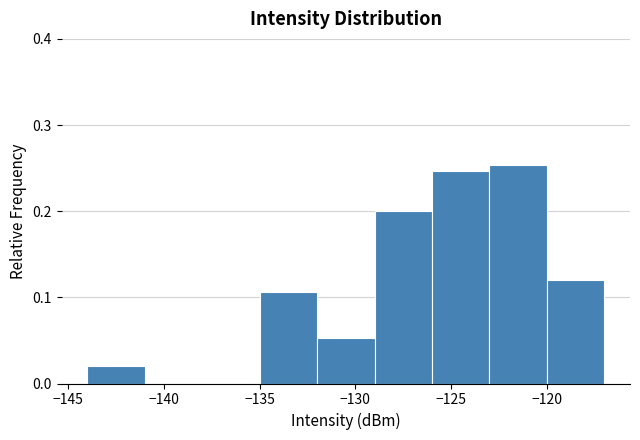

Reading left to right, list every bar in this chart as the range it spans on the x-axis followed by its height. The values are not printed on the chart, so give them approximately, as read against the axis.

-144 to -141: 0.02
-141 to -138: 0
-138 to -135: 0
-135 to -132: 0.11
-132 to -129: 0.05
-129 to -126: 0.20
-126 to -123: 0.25
-123 to -120: 0.25
-120 to -117: 0.12